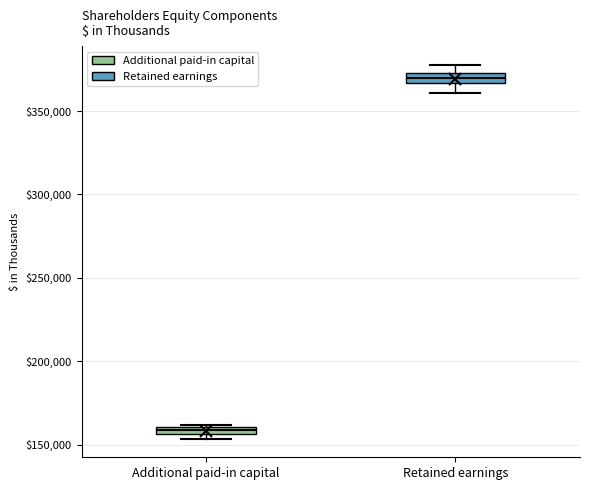

Where is the upper edge of the box for Retained earnings on the y-axis? The values are not printed on the chart, so give them approximately, as read against the axis.

375000